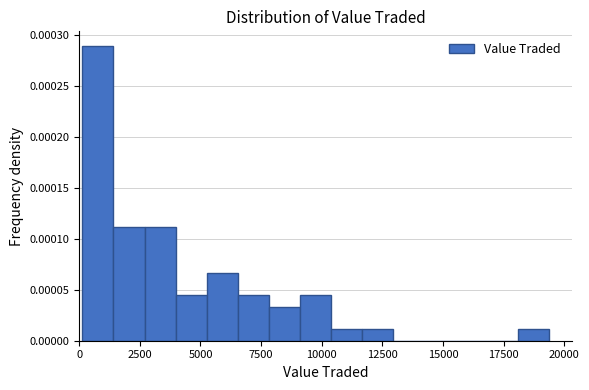

Read against the x-axis, roughly where is the centre of the tallest bar?

1000